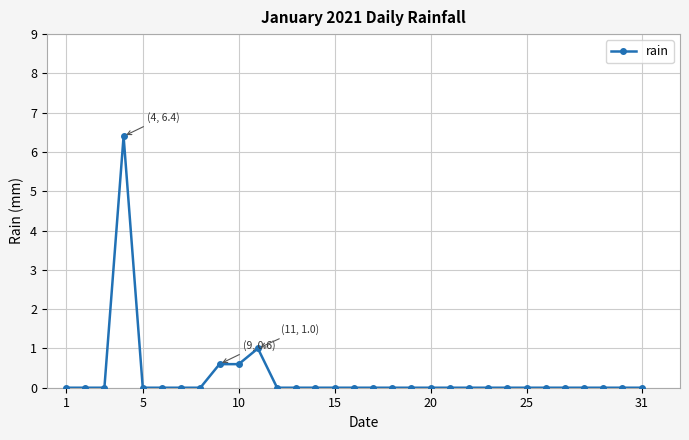

What is the average value?

0.3